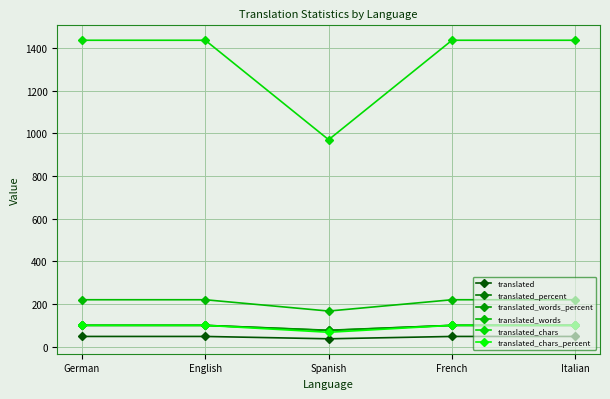

What is the difference between the maximum and minimum values in the translated_words_percent series?

24.1